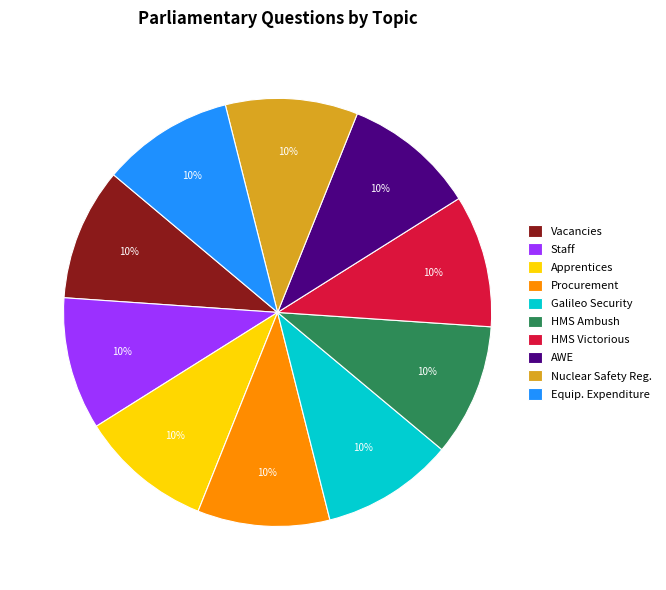

Approximately how many times larger is the value at HMS Victorious compared to HMS Ambush?

1.0